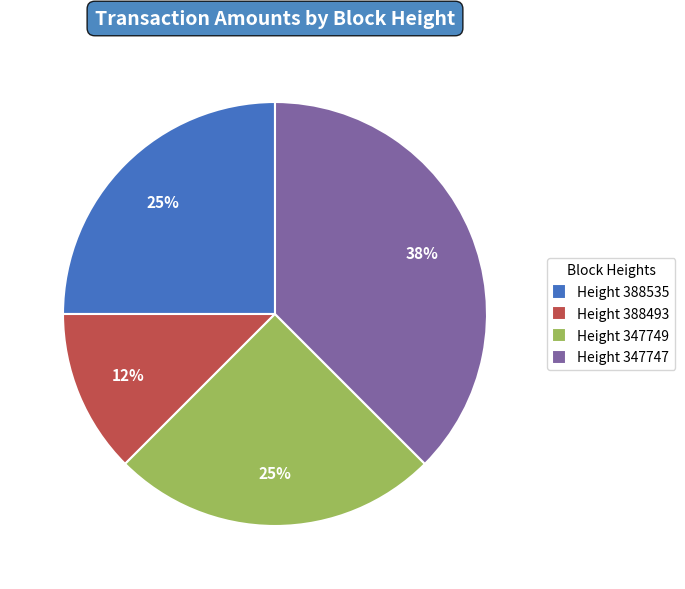

Is the sum of Height 388493 and Height 388535 greater than half?

No